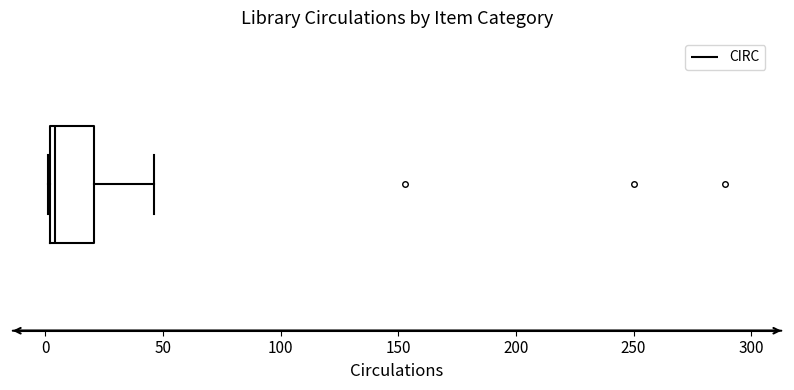

Where is the right edge of the box on the x-axis? The values are not printed on the chart, so give them approximately, as read against the axis.

20